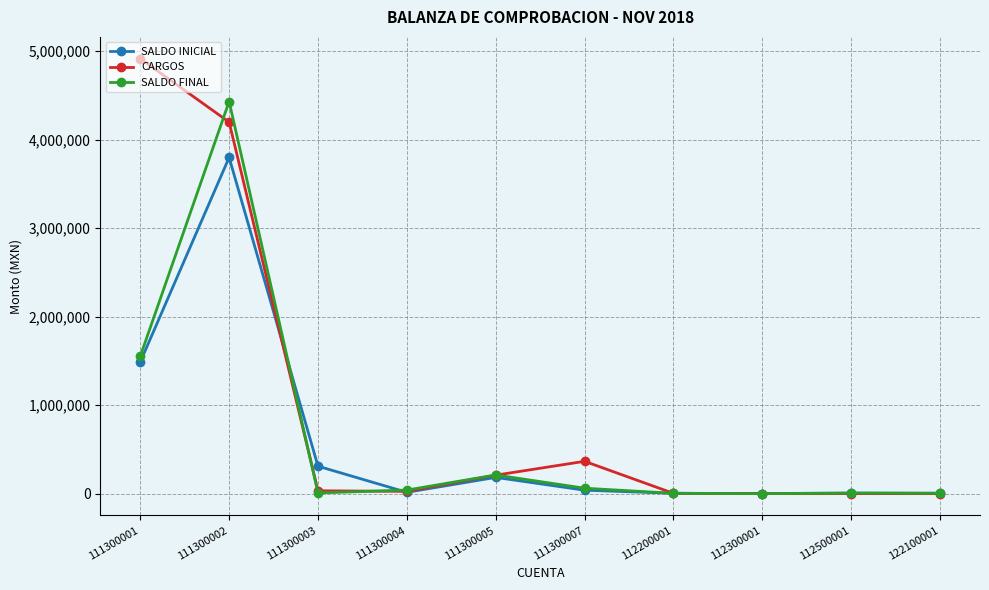

True or false: CARGOS and SALDO INICIAL cross at least once.

True